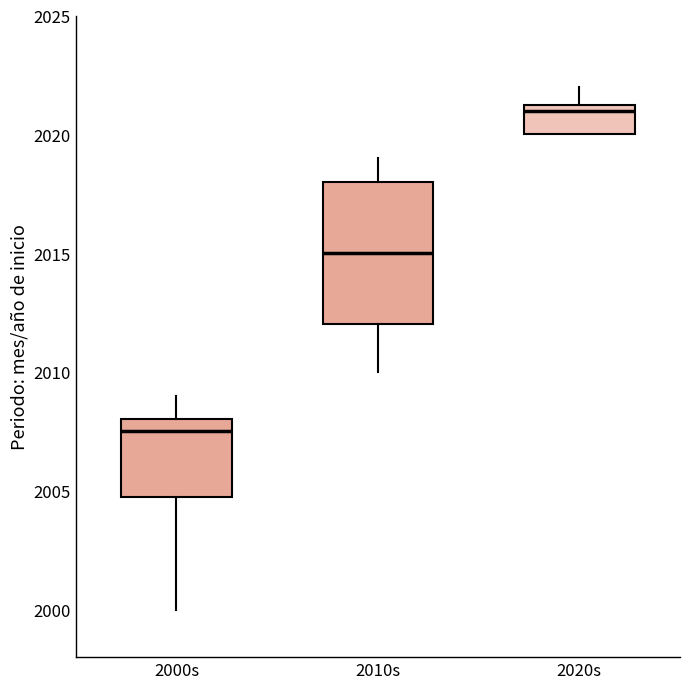

Reading left to right, read every box against the y-axis: the position of its median line, the range the box covers, and the ends of its whiskers. The values are not printed on the chart, so give them approximately, as read against the axis.

2000s: median 2007.5, box 2005.0 to 2008.0, whiskers 2000.0 to 2009.0
2010s: median 2015.0, box 2012.0 to 2018.0, whiskers 2010.0 to 2019.0
2020s: median 2021.0, box 2020.0 to 2021.5, whiskers 2020.0 to 2022.0